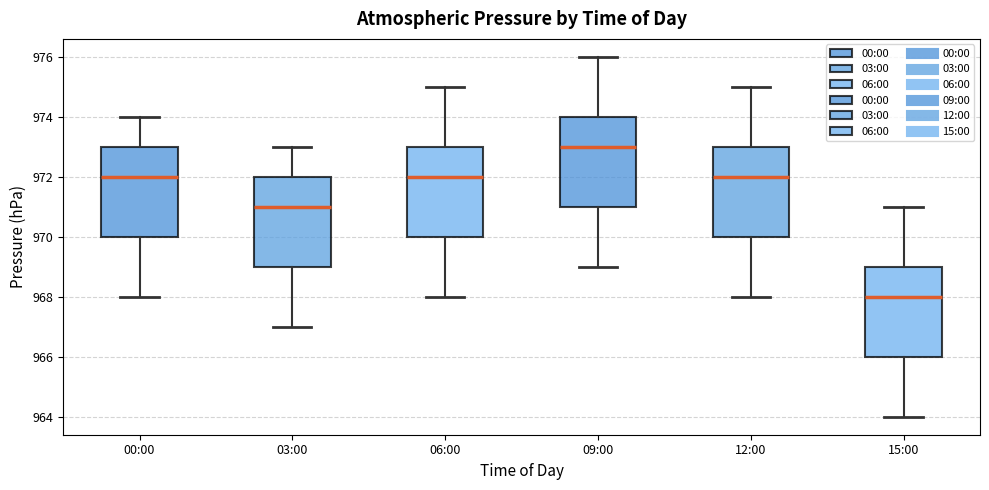

Where does the median line of the box for 12:00 sit on the y-axis? The values are not printed on the chart, so give them approximately, as read against the axis.

972